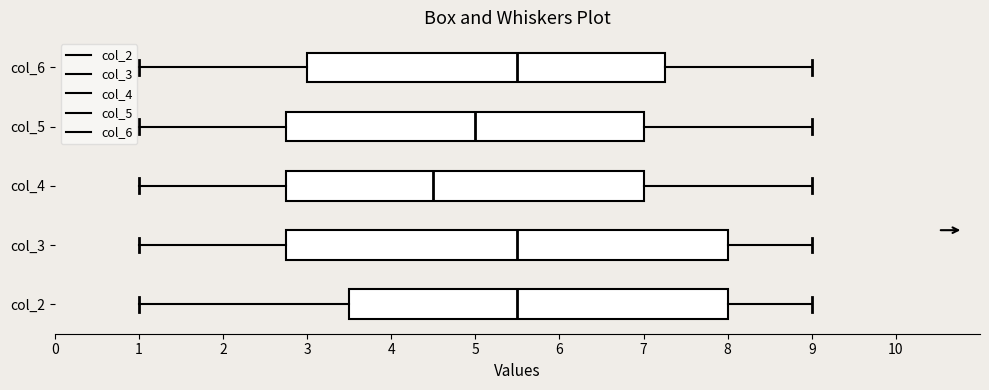

Reading bottom to top, read every box against the x-axis: the position of its median line, the range the box covers, and the ends of its whiskers. The values are not printed on the chart, so give them approximately, as read against the axis.

col_2: median 5.5, box 3.5 to 8.0, whiskers 1.0 to 9.0
col_3: median 5.5, box 2.8 to 8.0, whiskers 1.0 to 9.0
col_4: median 4.5, box 2.8 to 7.0, whiskers 1.0 to 9.0
col_5: median 5.0, box 2.8 to 7.0, whiskers 1.0 to 9.0
col_6: median 5.5, box 3.0 to 7.3, whiskers 1.0 to 9.0